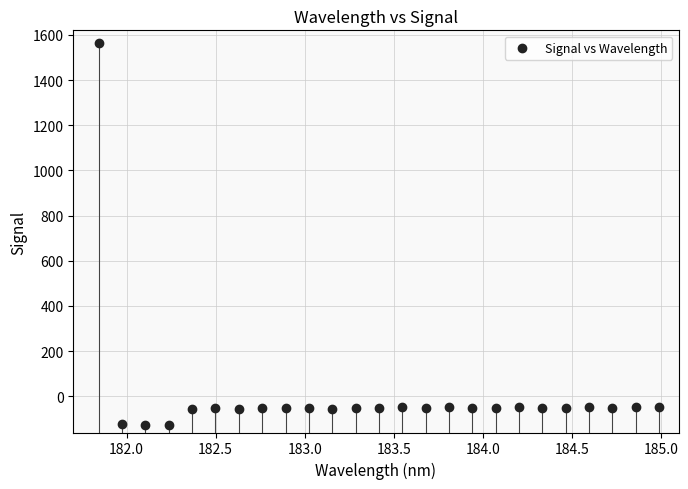

What is the range of X values (max minus min)?

3.1